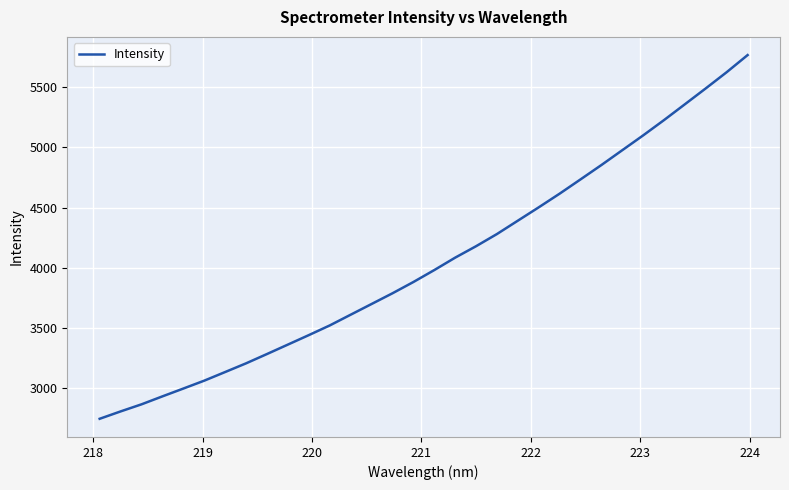

What is the maximum value shown in the chart?

5766.4